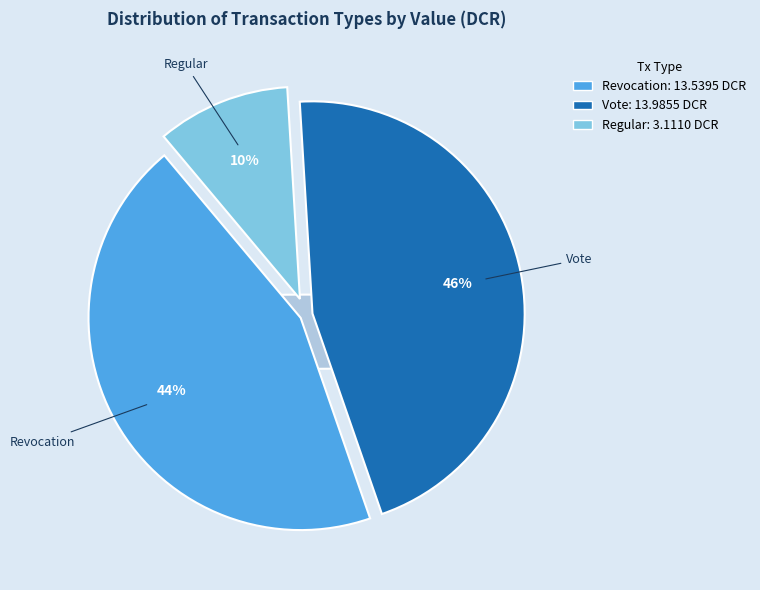

To the nearest percent, what is the average slice percentage?

33%